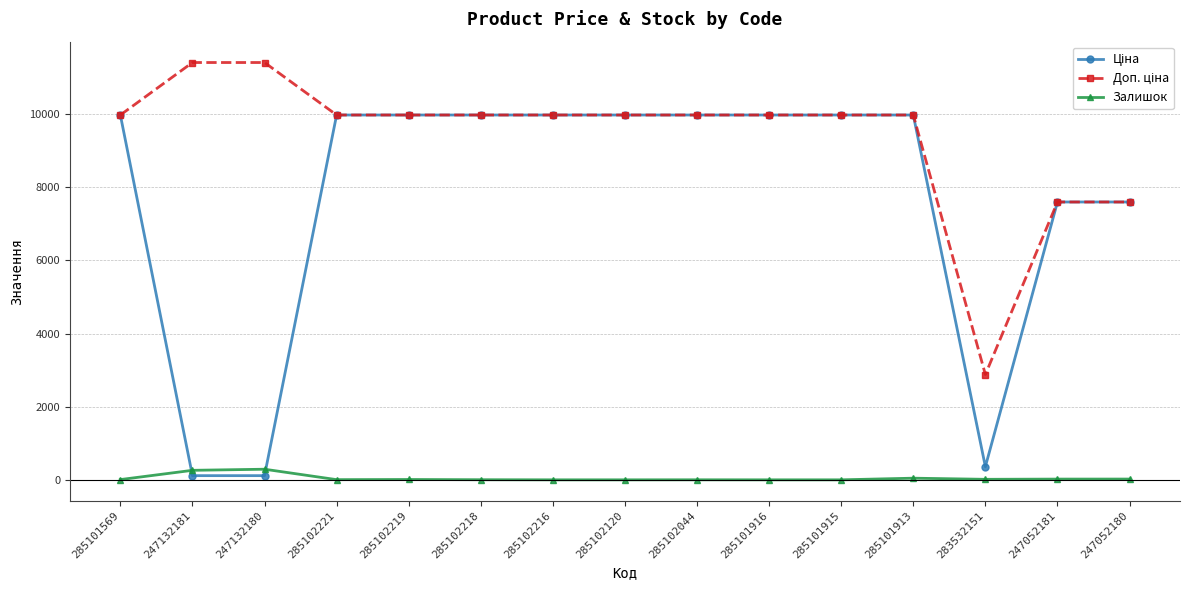

How many lines are shown in the chart?

3